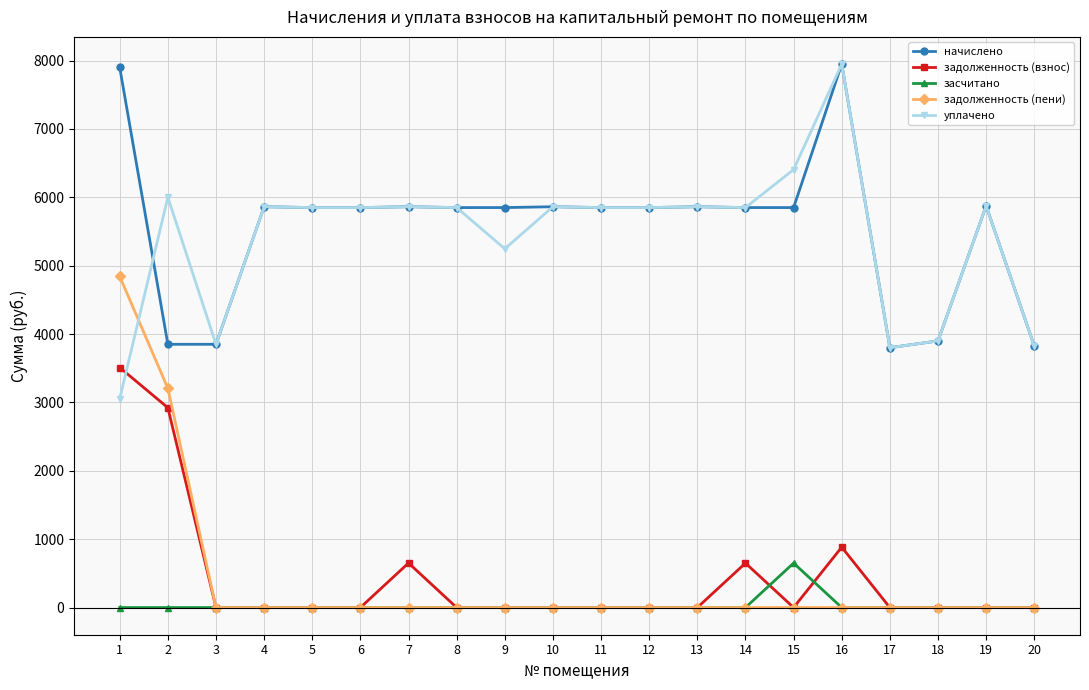

True or false: засчитано and уплачено intersect in this chart.

False